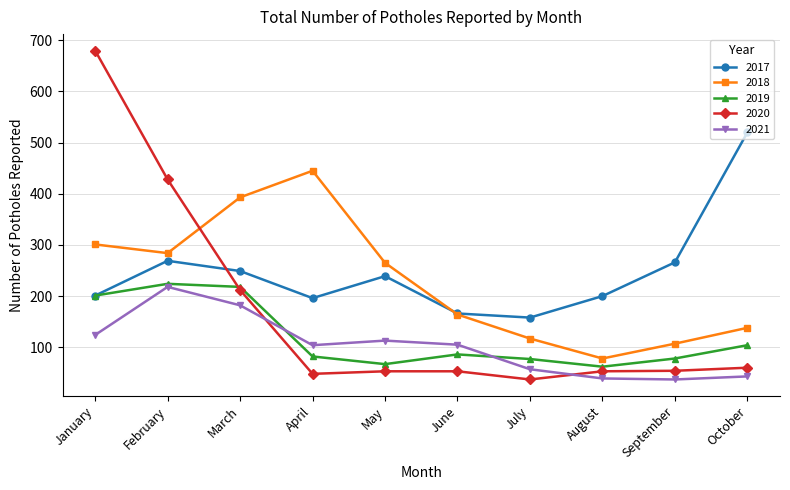

What is the sum of the 2019 values at June and April?

168